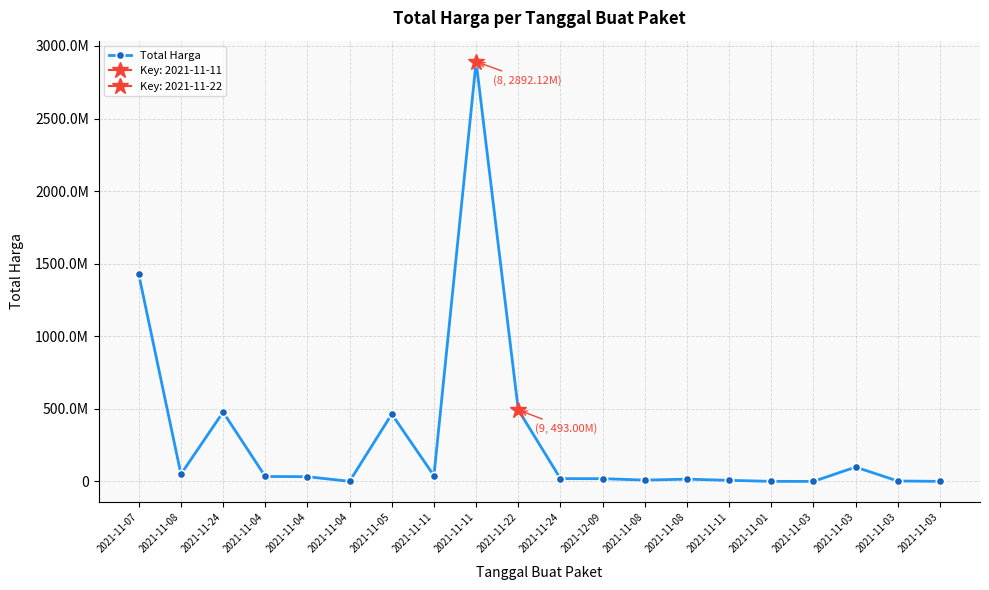

What is the label of the 11th point from the left?

2021-11-24